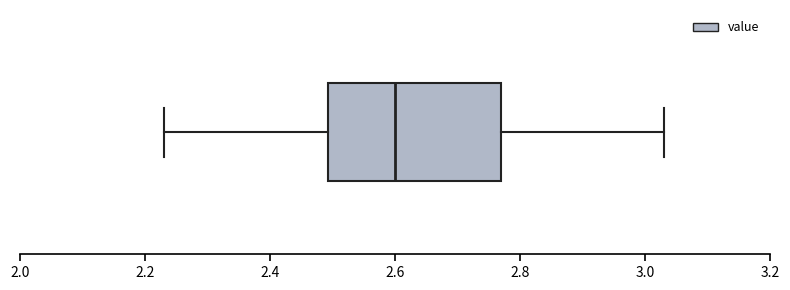

Read this box plot against the x-axis: the position of the median line, the range covered by the box, and the ends of both whiskers. The values are not printed on the chart, so give them approximately, as read against the axis.

median 2.60, box 2.50 to 2.78, whiskers 2.24 to 3.04